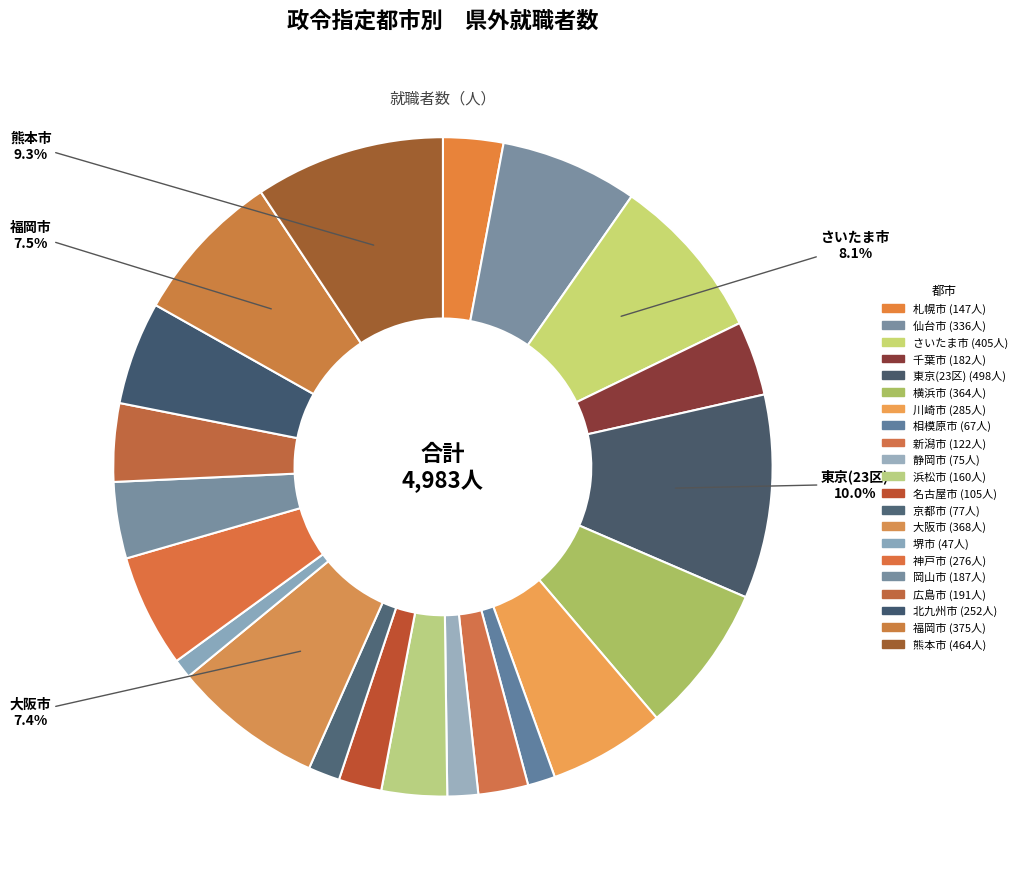

Does 川崎市 account for over 50% of the chart?

No